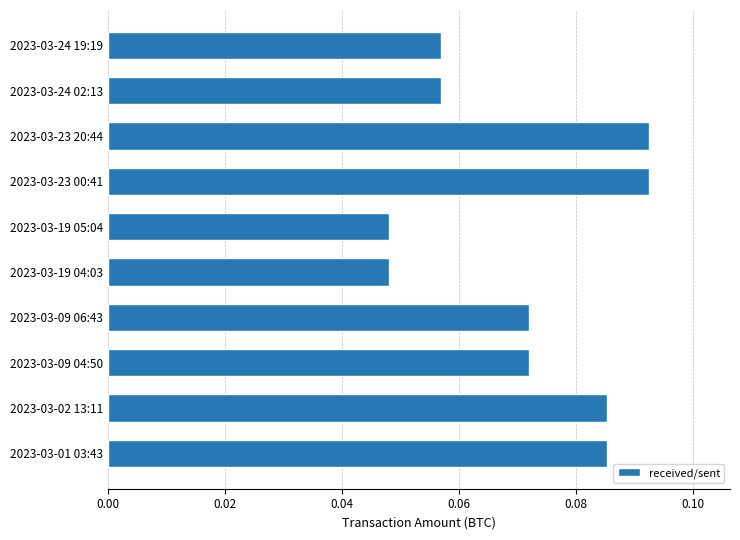

What is the sum of all values?

0.7